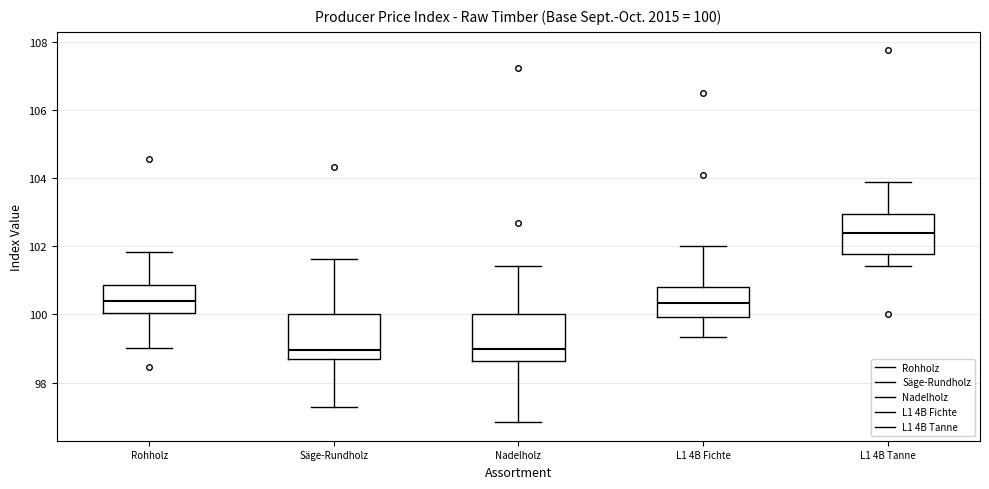

Which box's median line is the highest?

L1 4B Tanne